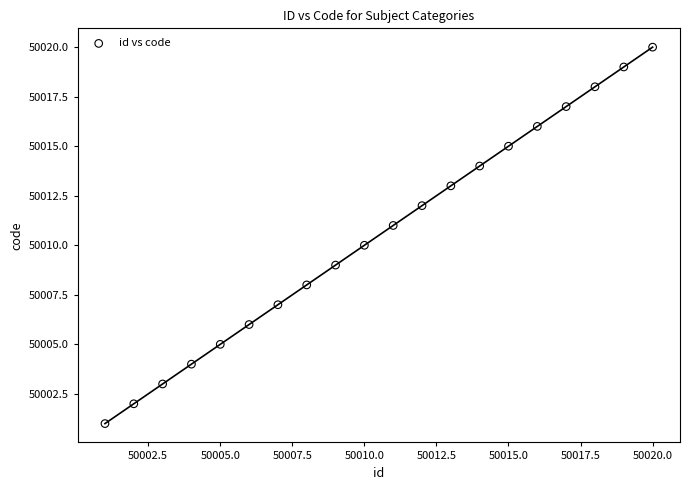

What is the range of Y values (max minus min)?

19